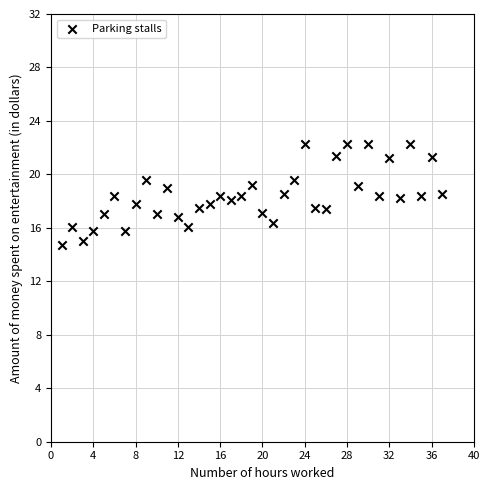

What is the range of X values (max minus min)?

36.0